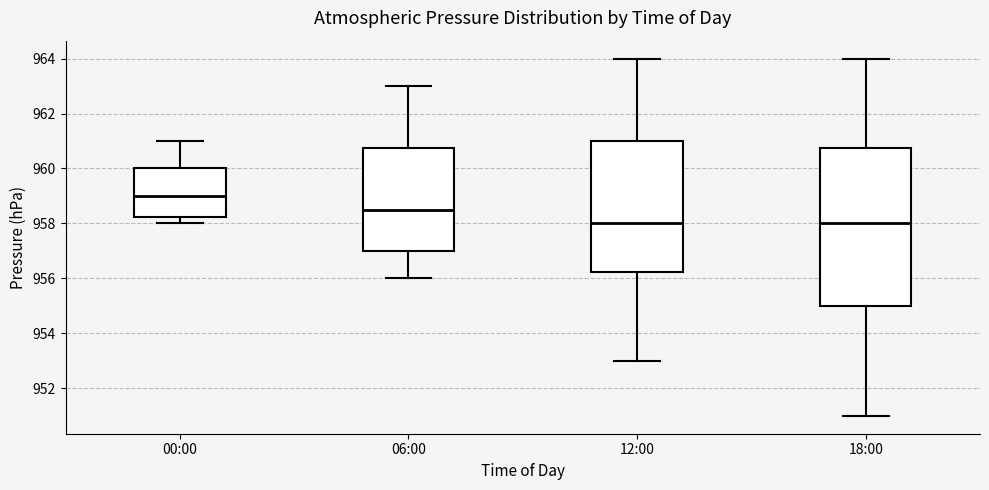

Where does the upper whisker of the box for 18:00 end on the y-axis? The values are not printed on the chart, so give them approximately, as read against the axis.

964.0